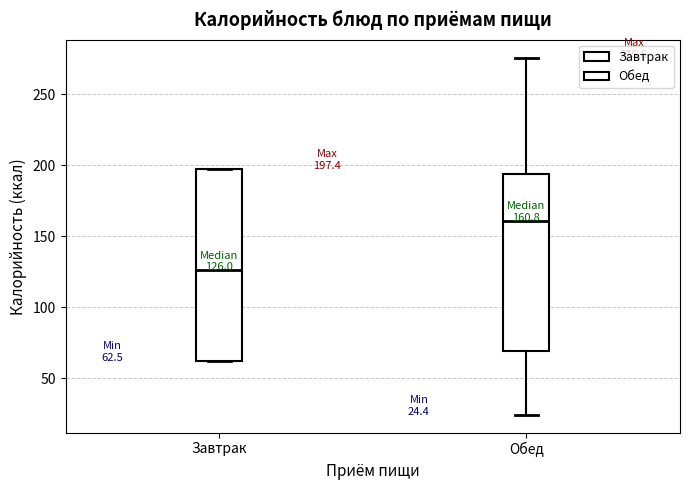

Which box's median line is the highest?

Обед